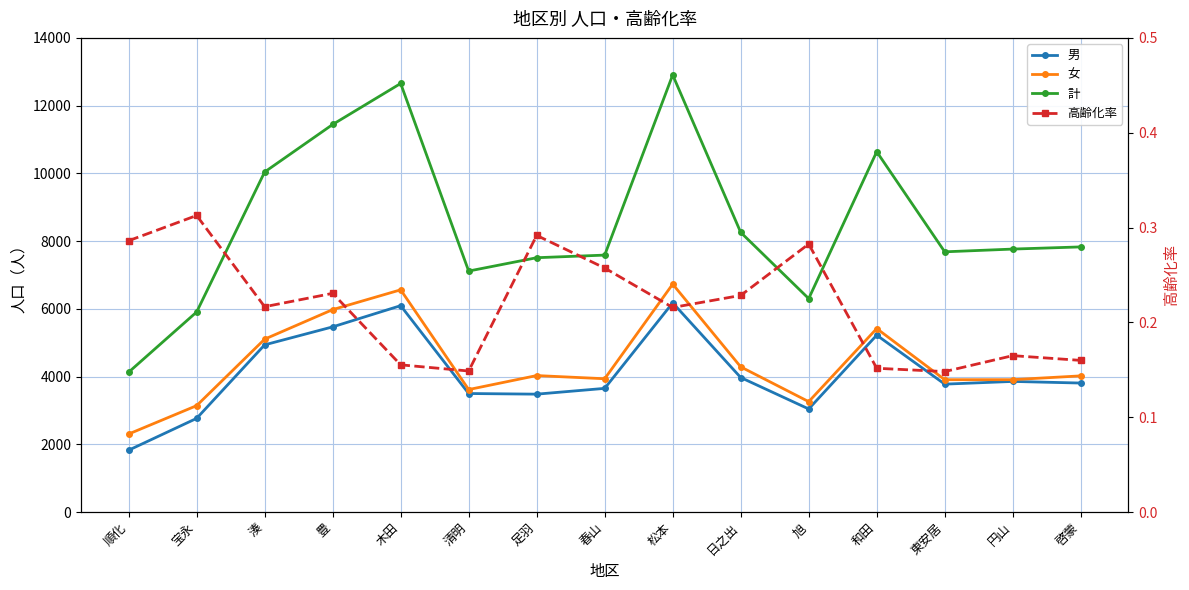

The 計 series shows 6267.9 at 豊. True or false?

False